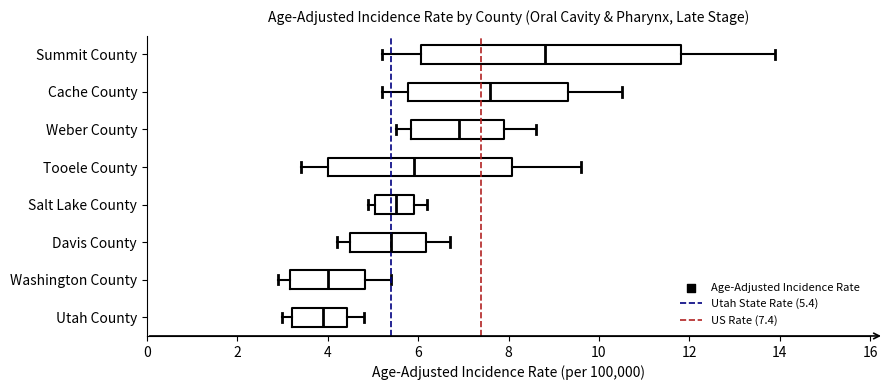

Which box is the widest, from its left edge to its right edge?

Summit County